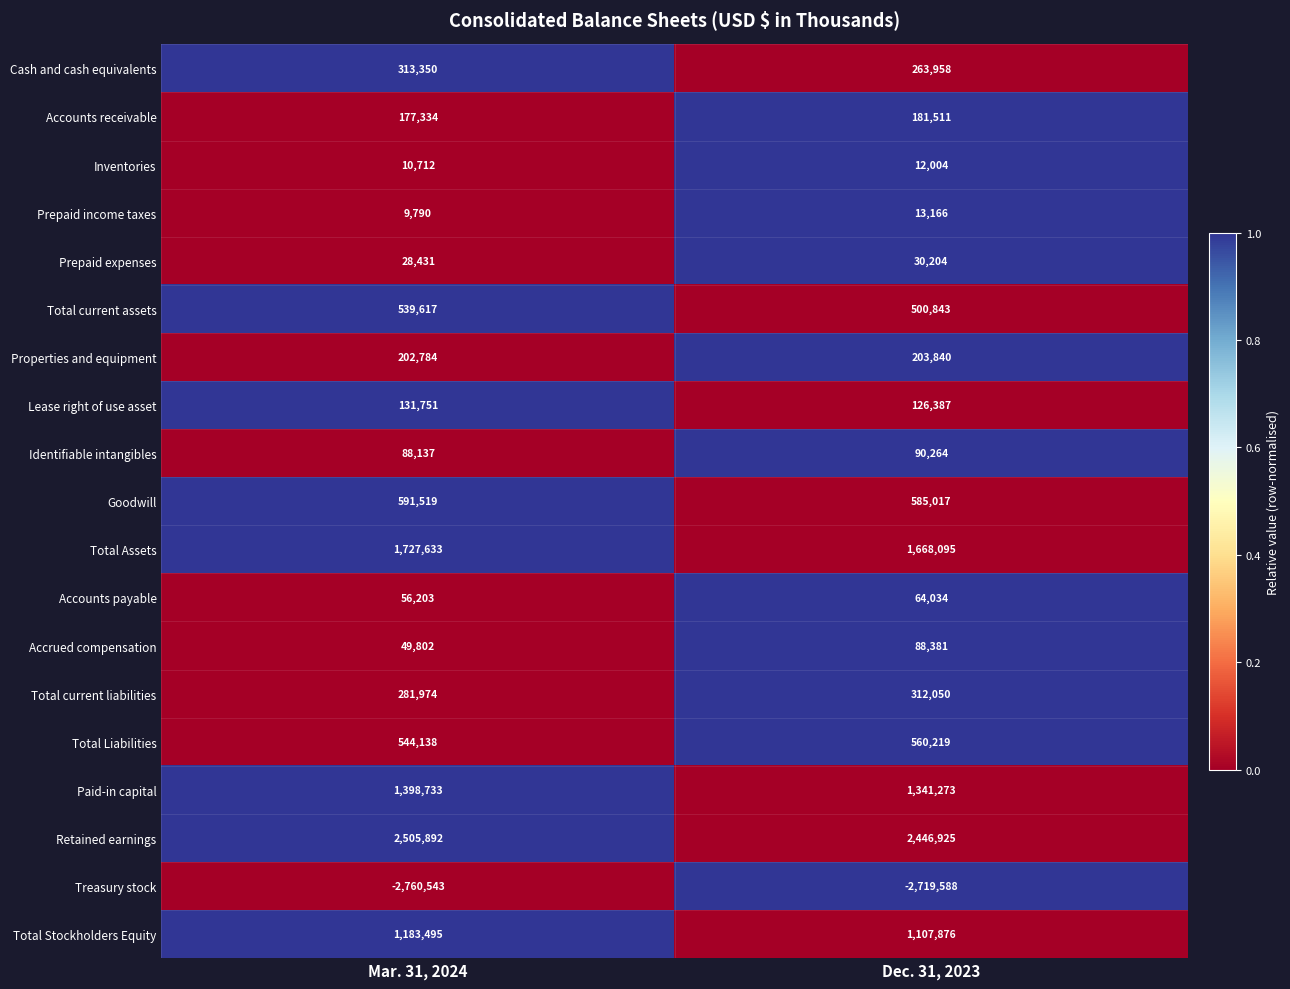

What is the total value across all series at Mar. 31, 2024?

7080752